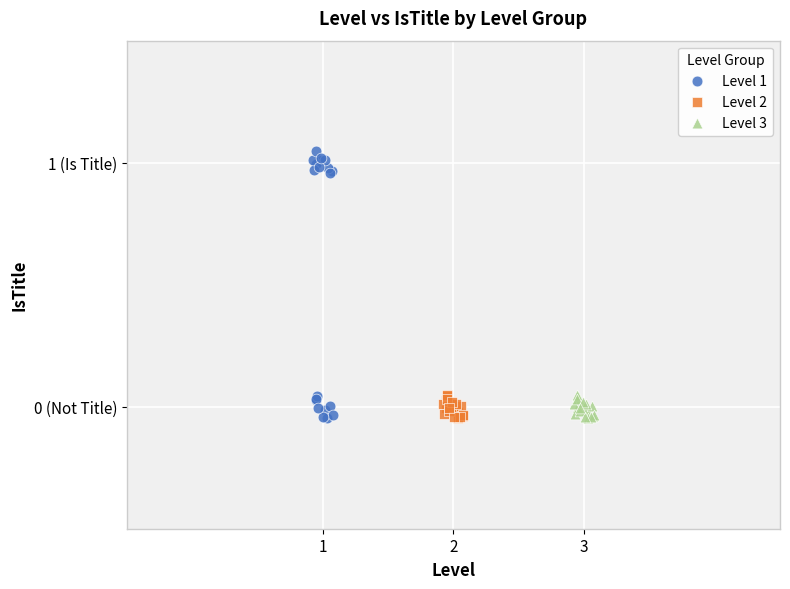

What are all the series names shown in the legend?

Level 1, Level 2, Level 3